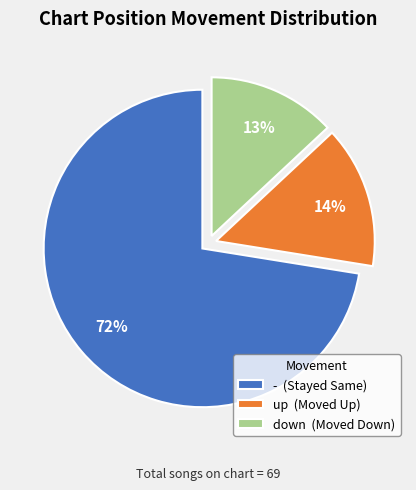

Is the sum of - (Stayed Same) and down (Moved Down) greater than half?

Yes